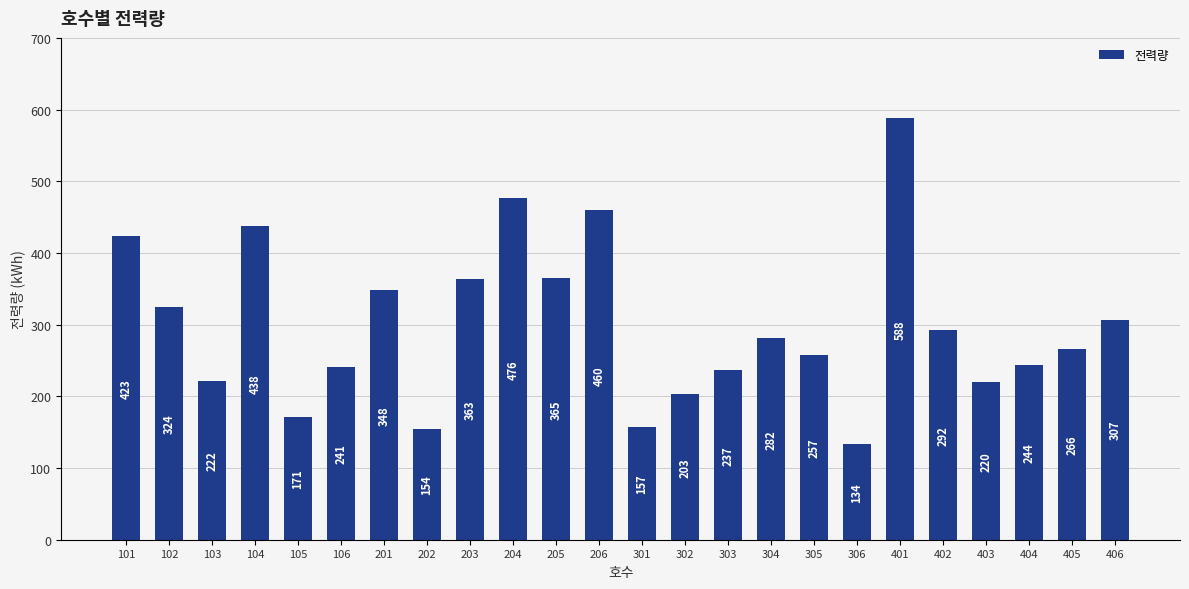

Does the chart contain any negative values?

No